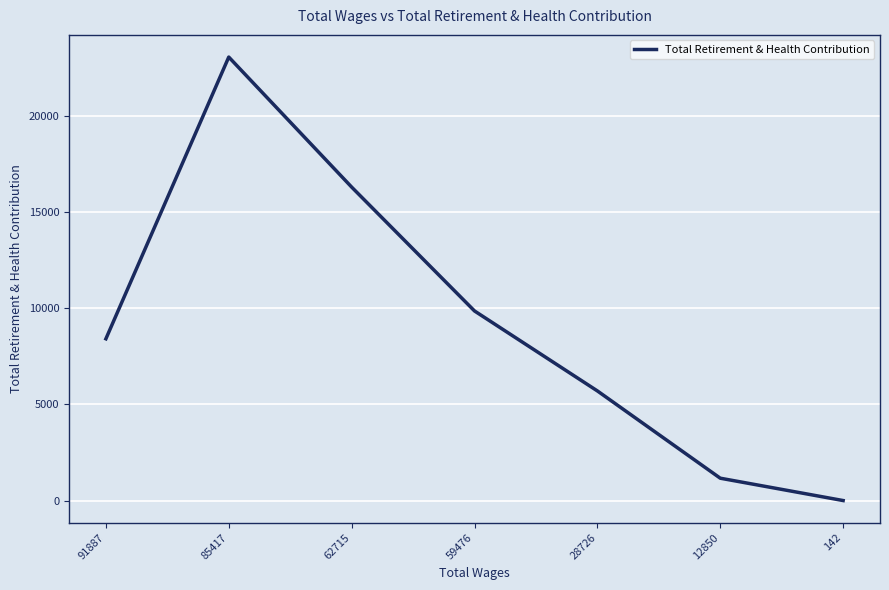

Reading left to right, what are all the values shown in this chart?

91887=8409	85417=23055	62715=16296	59476=9856	28726=5699	12850=1162	142=0